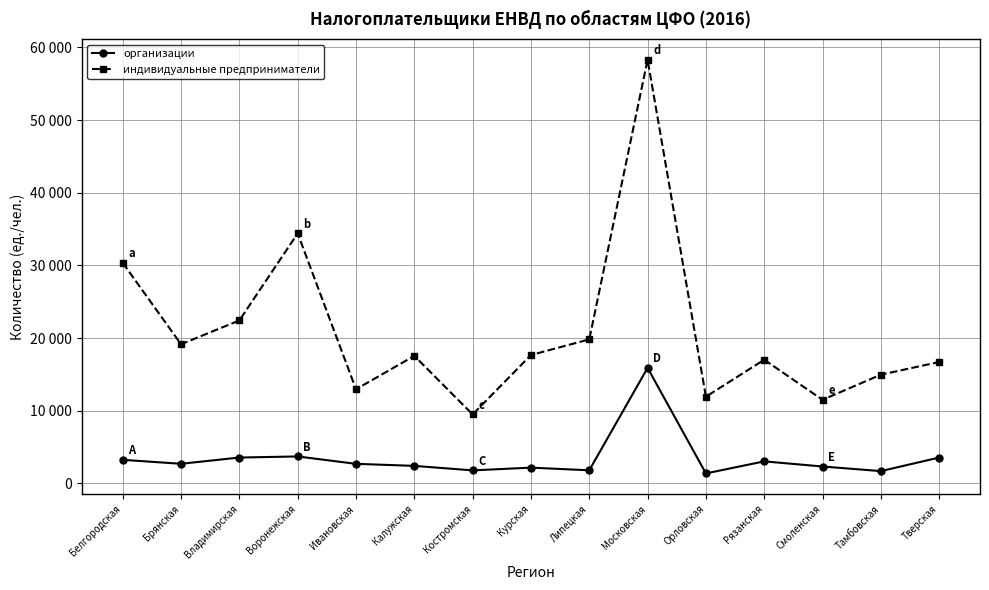

What is the difference between the индивидуальные предприниматели values at Владимирская and Московская?

35883